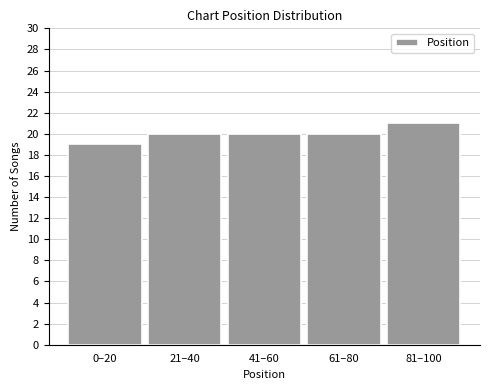

Reading left to right, list all the values displayed in this chart.

19	20	20	20	21